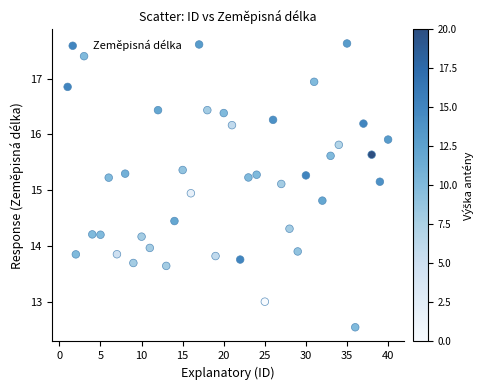

What is the range of X values (max minus min)?

39.0